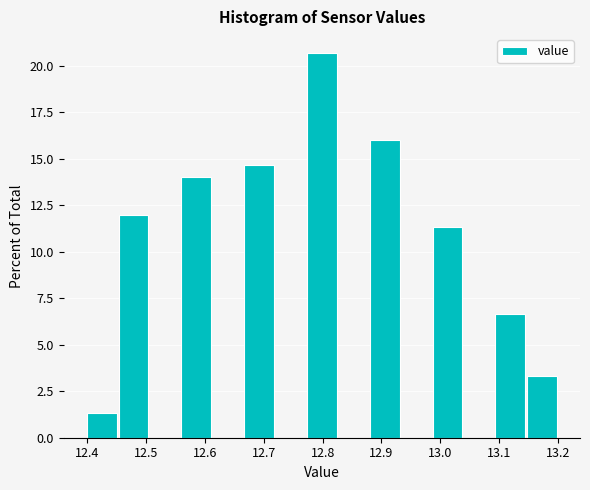

Reading left to right, transcribe this chart: for each bar, give the range it covers on the x-axis and its height. Neither the bar edges nor the heights are printed on the chart, so give them approximately, as read against the axes.

12.40 to 12.45: 1.5
12.45 to 12.51: 12.0
12.51 to 12.56: 0
12.56 to 12.61: 14.0
12.61 to 12.67: 0
12.67 to 12.72: 14.5
12.72 to 12.77: 0
12.77 to 12.83: 20.5
12.83 to 12.88: 0
12.88 to 12.93: 16.0
12.93 to 12.99: 0
12.99 to 13.04: 11.5
13.04 to 13.09: 0
13.09 to 13.15: 6.5
13.15 to 13.20: 3.5